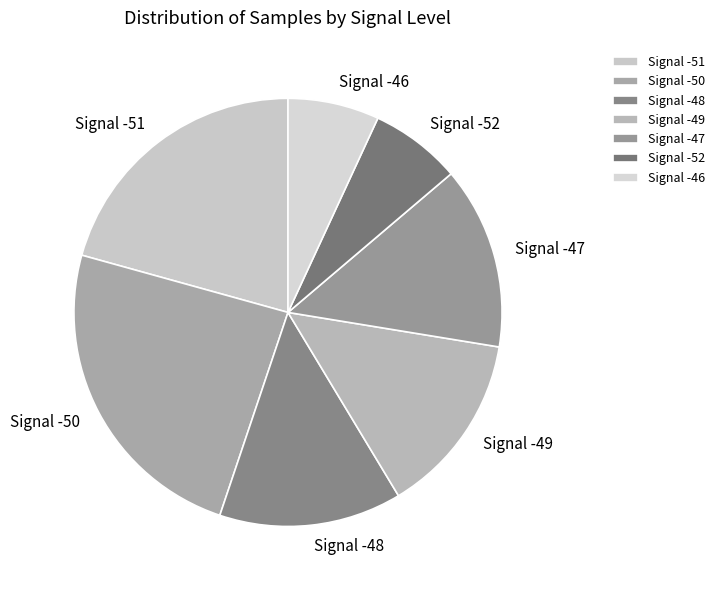

True or false: Signal -50 accounts for 10% of the total.

False